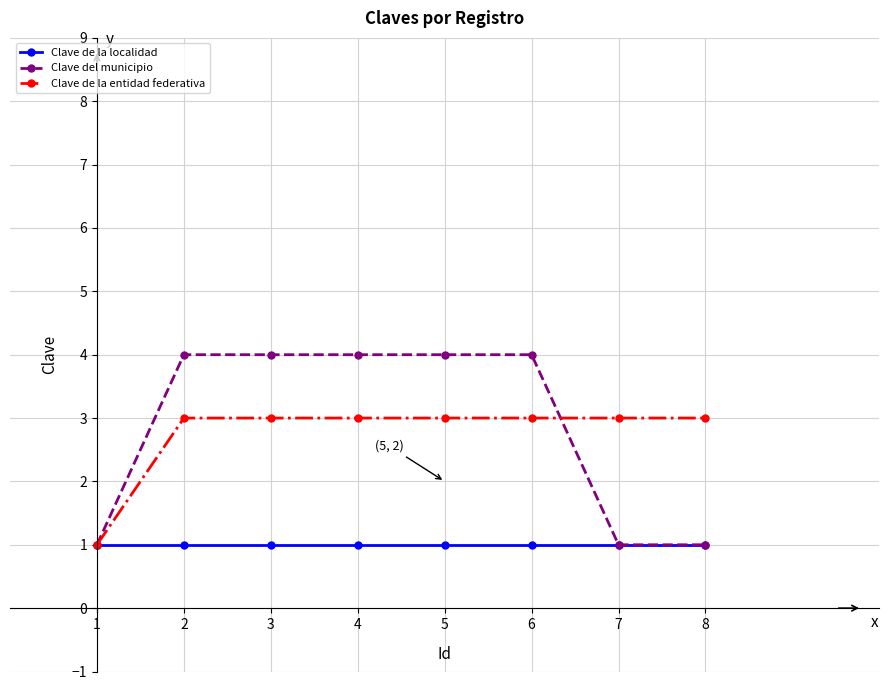

Reading right to left, extract all data points from this chart.

Clave de la localidad: 1	1	1	1	1	1	1	1
Clave del municipio: 1	1	4	4	4	4	4	1
Clave de la entidad federativa: 3	3	3	3	3	3	3	1